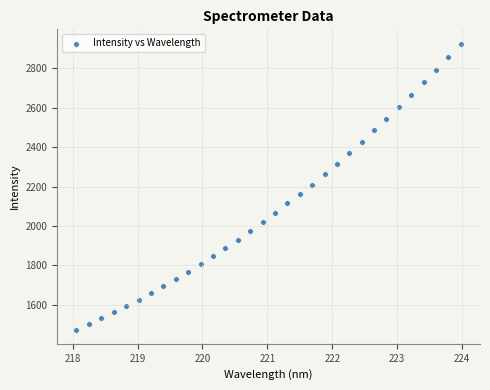

What is the range of Y values (max minus min)?

1448.5